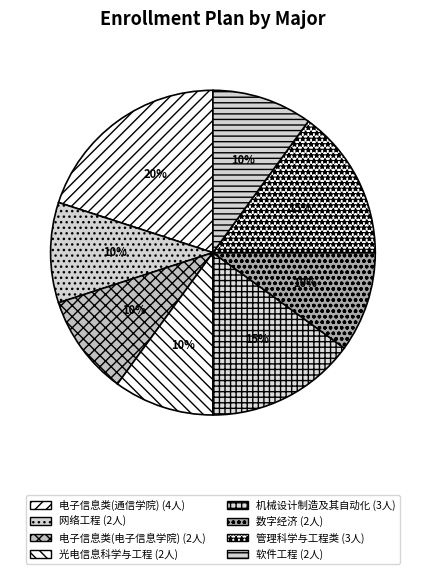

To the nearest percent, what is the average slice percentage?

12%